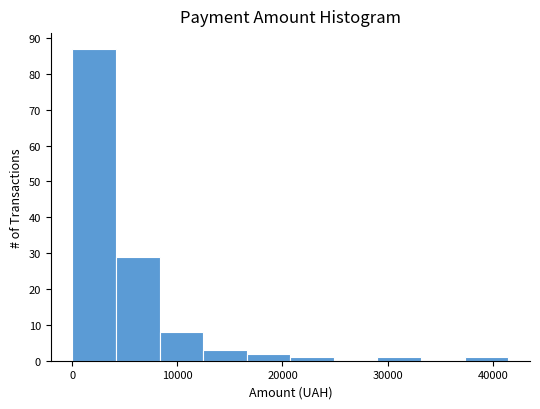

How tall is the bar that spans 12000 to 17000 on the x-axis? Neither the bar edges nor the heights are printed on the chart, so give them approximately, as read against the axes.

3